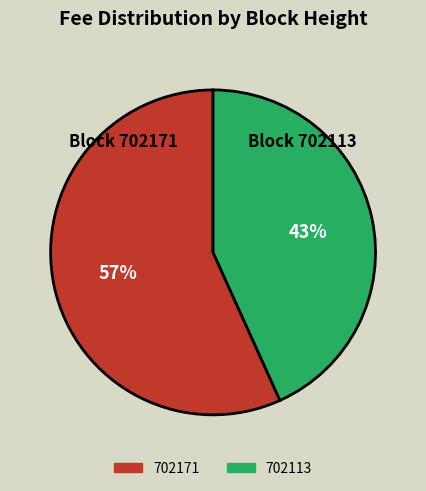

Does 702171 represent more than half of the total?

Yes